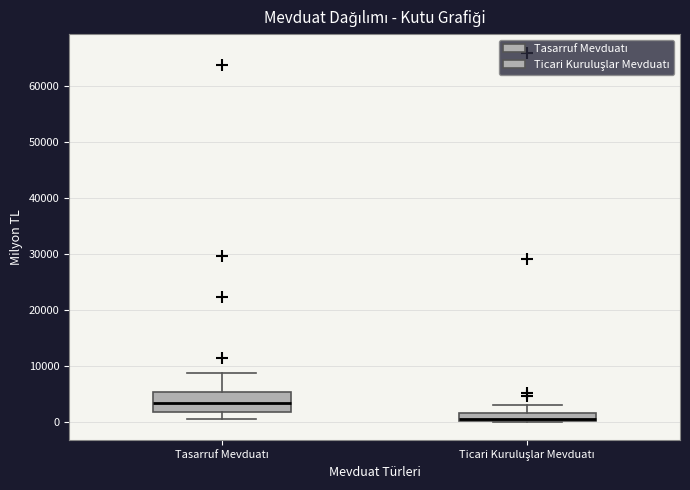

Which box has the highest median line?

Tasarruf Mevduatı